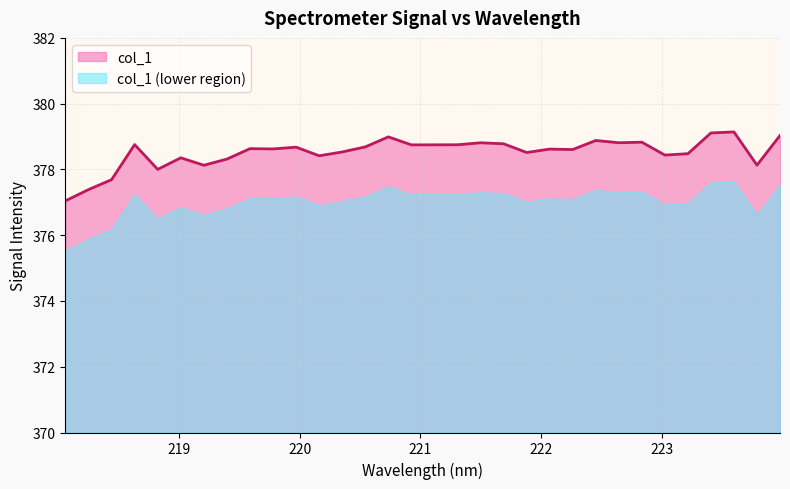

What is the maximum value shown in the chart?

379.1